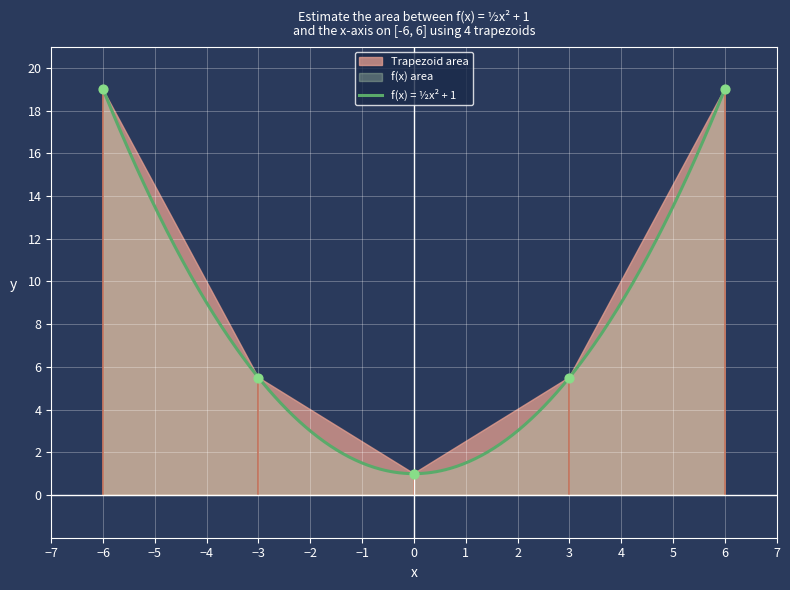

What is the minimum value for f(x) = ½x² + 1?

1.0